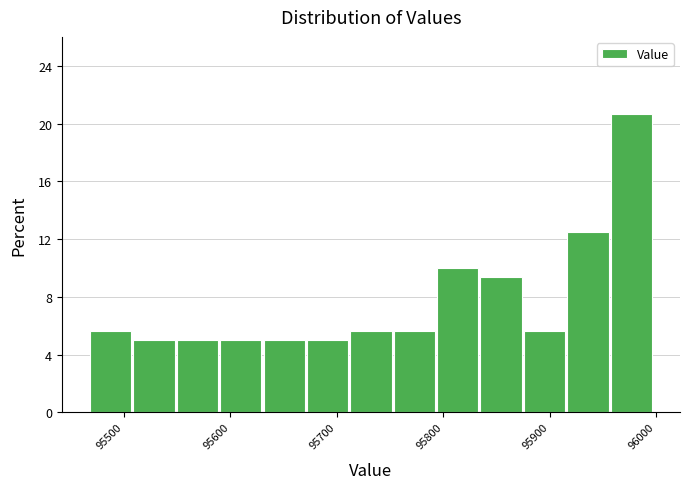

Reading left to right, list every bar in this chart as the range it spans on the x-axis followed by its height. Neither the bar edges nor the heights are printed on the chart, so give them approximately, as read against the axes.

95470 to 95510: 5.5
95510 to 95550: 5.0
95550 to 95590: 5.0
95590 to 95630: 5.0
95630 to 95670: 5.0
95670 to 95710: 5.0
95710 to 95750: 5.5
95750 to 95790: 5.5
95790 to 95830: 10.0
95830 to 95880: 9.5
95880 to 95920: 5.5
95920 to 95960: 12.5
95960 to 96000: 20.5